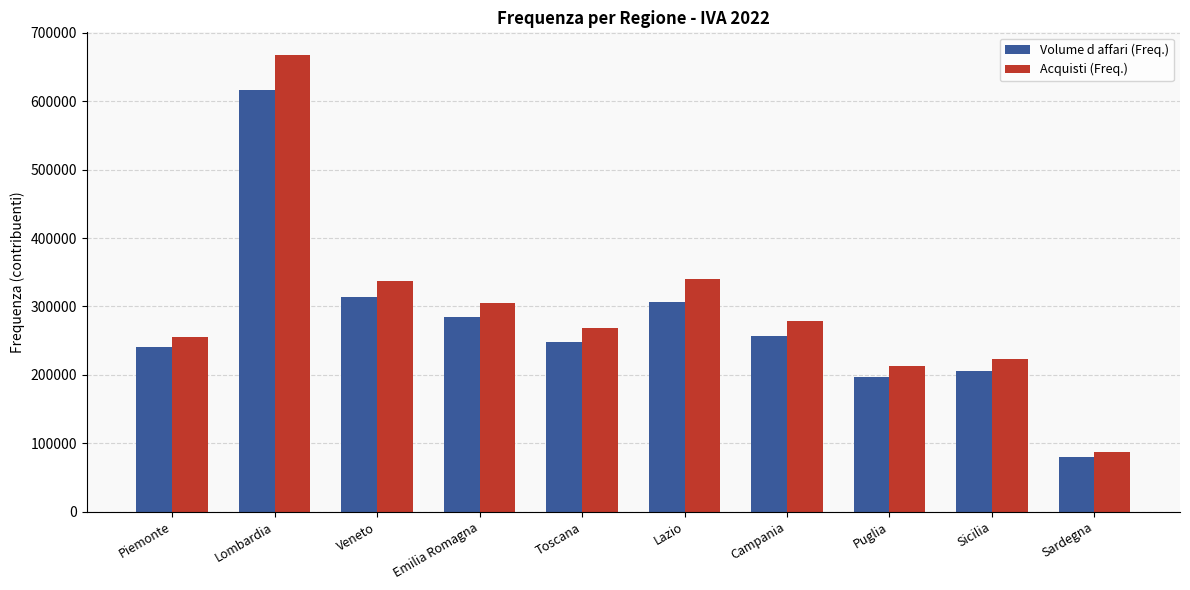

What are all the series names shown in the legend?

Volume d affari (Freq.), Acquisti (Freq.)